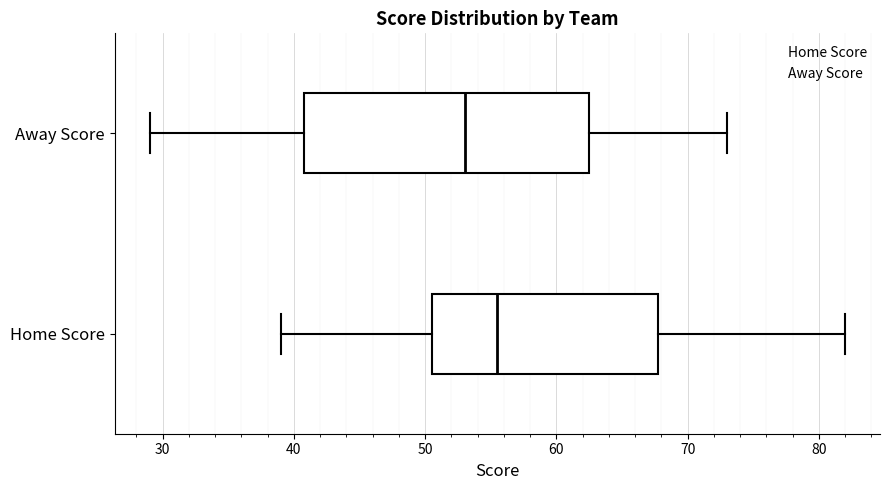

Where does the left whisker of the box for Away Score end on the x-axis? The values are not printed on the chart, so give them approximately, as read against the axis.

29